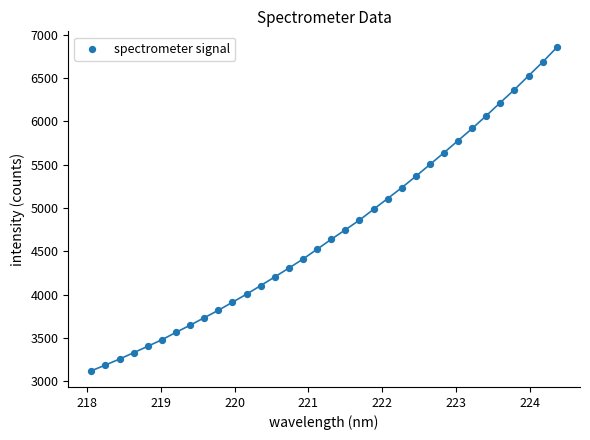

What is the range of X values (max minus min)?

6.3